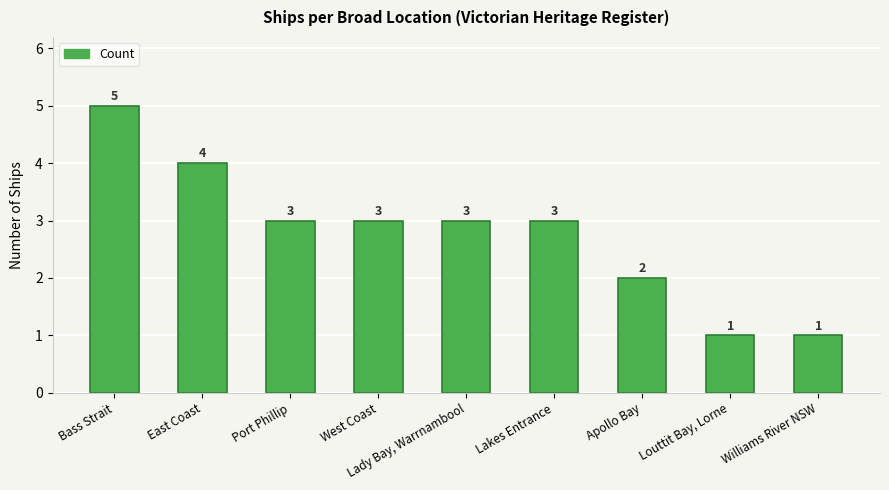

Which category has the highest value across all series?

Bass Strait